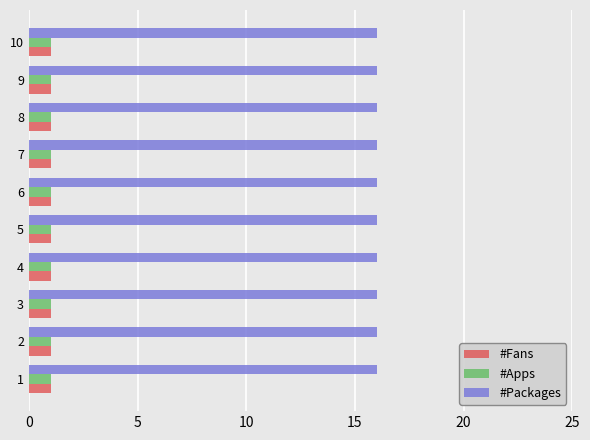

What is the total value across all series at 10?

18